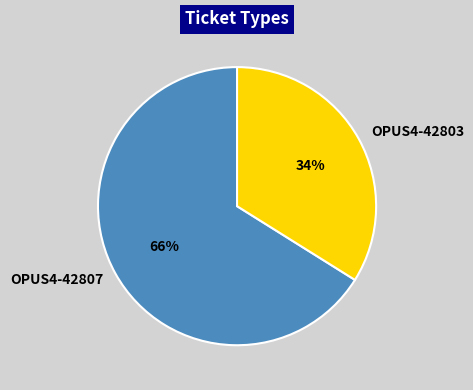

How many segments does this pie chart have?

2